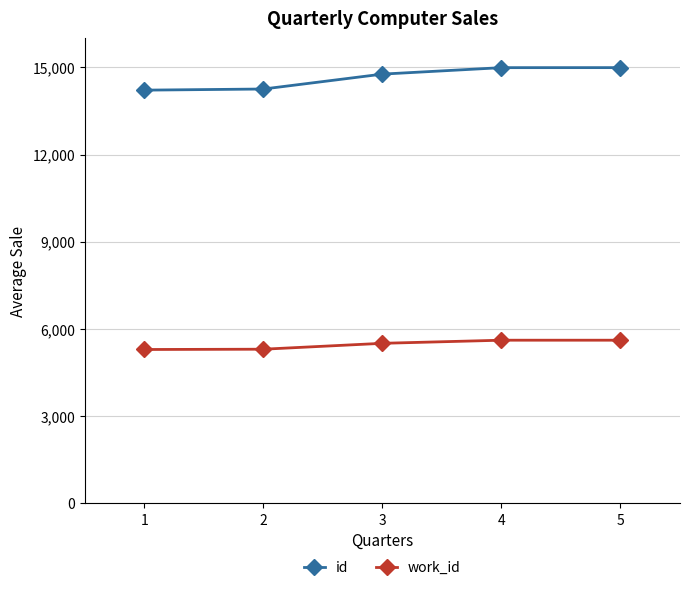

What value does the id series have at 5, to the nearest 100?

15000